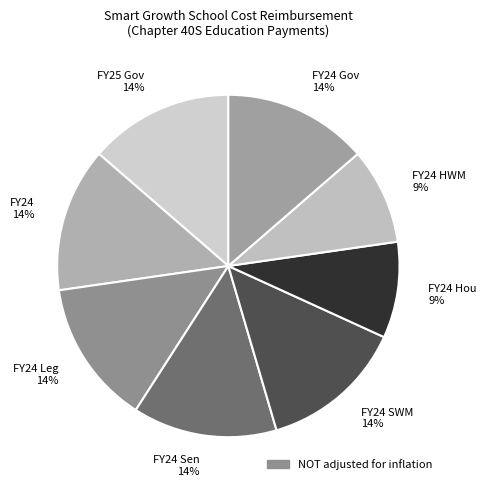

The FY24 Leg 14% slice represents 14% of the pie. True or false?

True